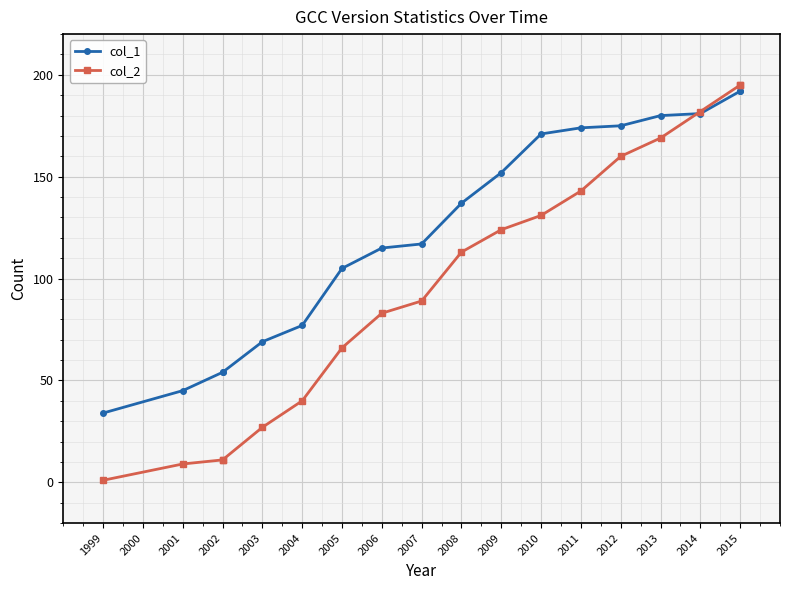

How many data points in col_1 are less than 137?

9